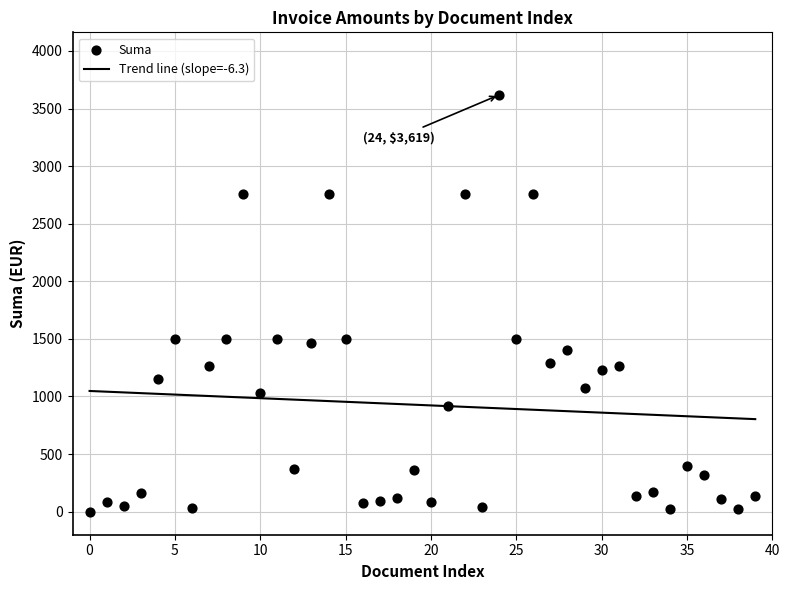

What is the range of Y values (max minus min)?

3618.5